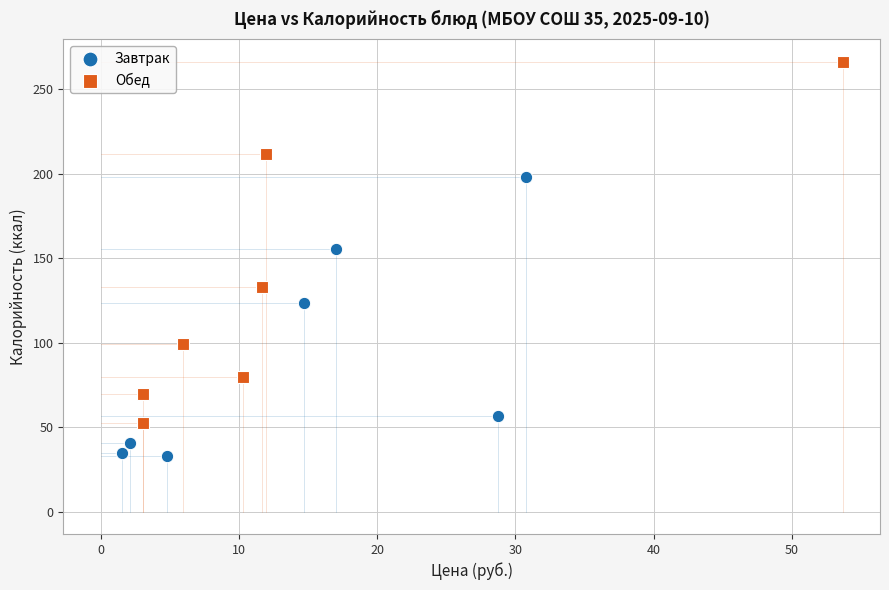

Which series reaches the minimum Y coordinate?

Завтрак